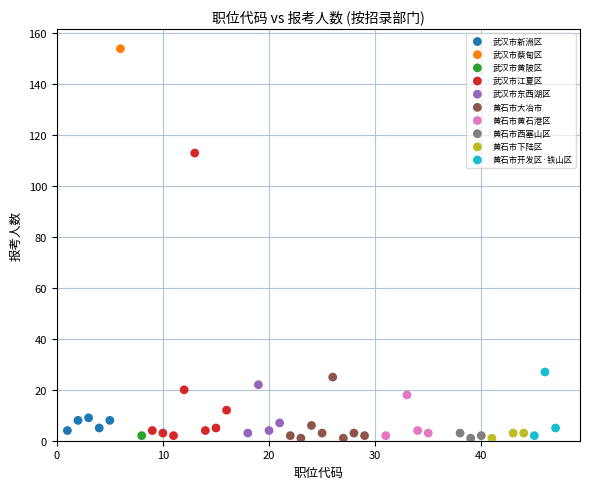

What are all the series names shown in the legend?

武汉市新洲区, 武汉市蔡甸区, 武汉市黄陂区, 武汉市江夏区, 武汉市东西湖区, 黄石市大冶市, 黄石市黄石港区, 黄石市西塞山区, 黄石市下陆区, 黄石市开发区·铁山区